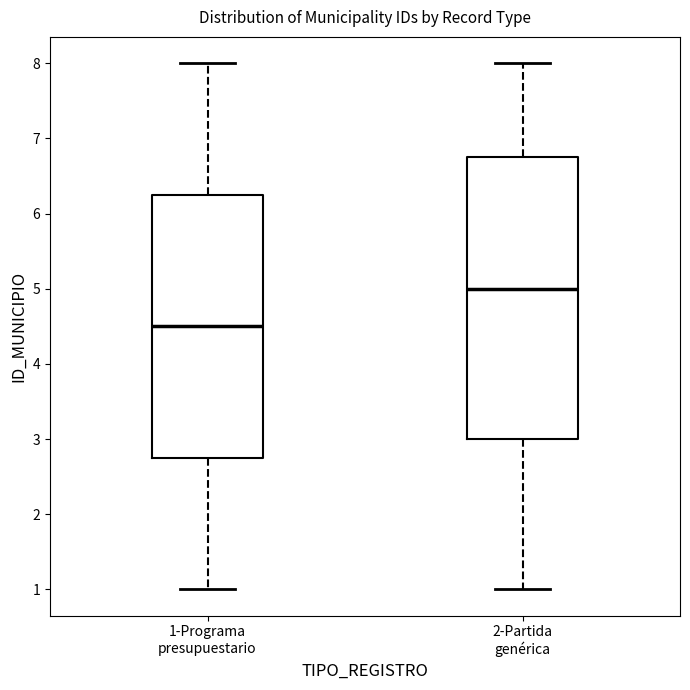

Reading left to right, read every box against the y-axis: the position of its median line, the range the box covers, and the ends of its whiskers. The values are not printed on the chart, so give them approximately, as read against the axis.

1-Programa presupuestario: median 4.5, box 2.8 to 6.3, whiskers 1.0 to 8.0
2-Partida genérica: median 5.0, box 3.0 to 6.8, whiskers 1.0 to 8.0